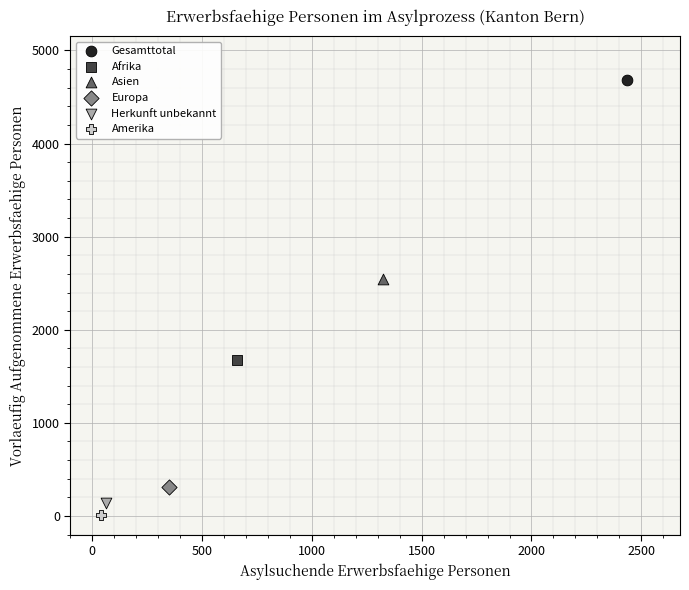

What are all the series names shown in the legend?

Gesamttotal, Afrika, Asien, Europa, Herkunft unbekannt, Amerika